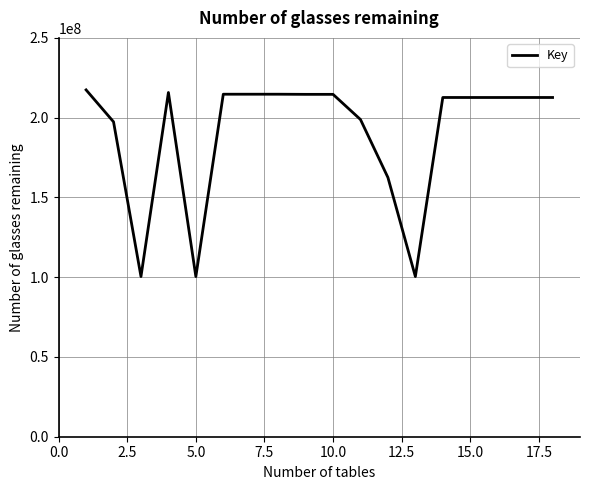

What is the difference between the maximum and minimum values?

116994382